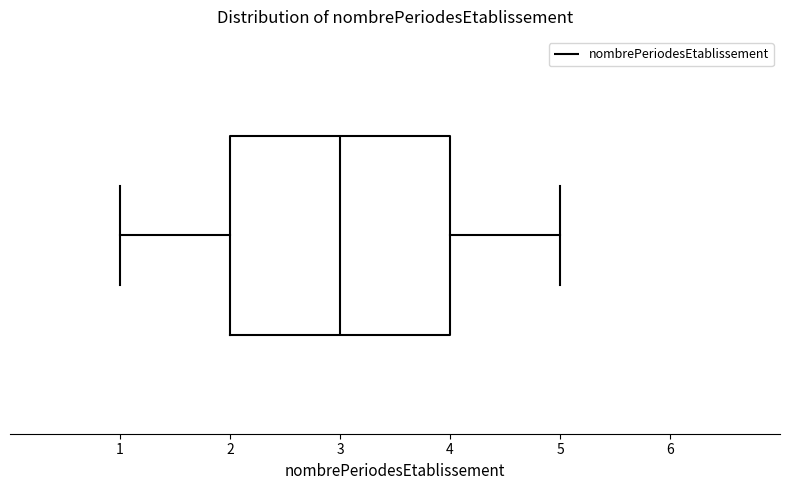

Where does the left whisker of the box end on the x-axis? The values are not printed on the chart, so give them approximately, as read against the axis.

1